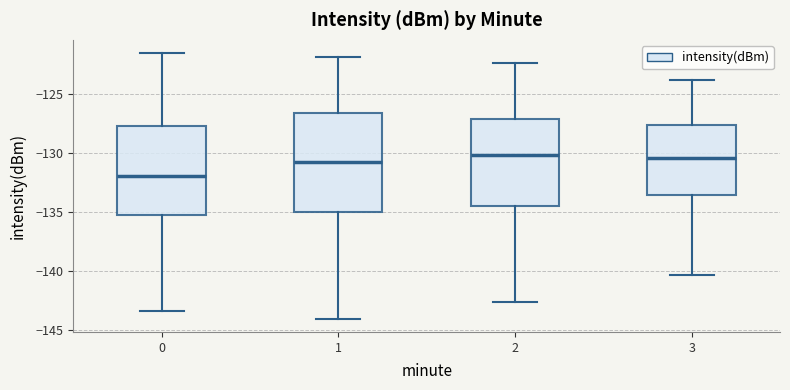

Which box has the lowest median line?

0